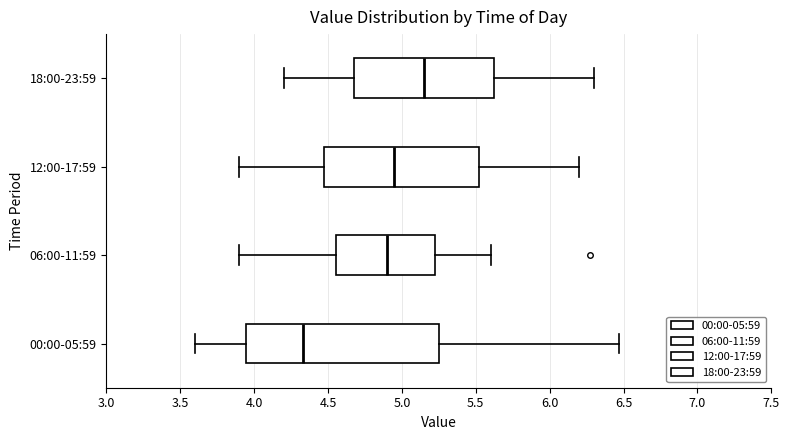

Reading bottom to top, read every box against the x-axis: the position of its median line, the range the box covers, and the ends of its whiskers. The values are not printed on the chart, so give them approximately, as read against the axis.

00:00-05:59: median 4.35, box 3.95 to 5.25, whiskers 3.60 to 6.45
06:00-11:59: median 4.90, box 4.55 to 5.25, whiskers 3.90 to 5.60
12:00-17:59: median 4.95, box 4.50 to 5.55, whiskers 3.90 to 6.20
18:00-23:59: median 5.15, box 4.70 to 5.65, whiskers 4.20 to 6.30